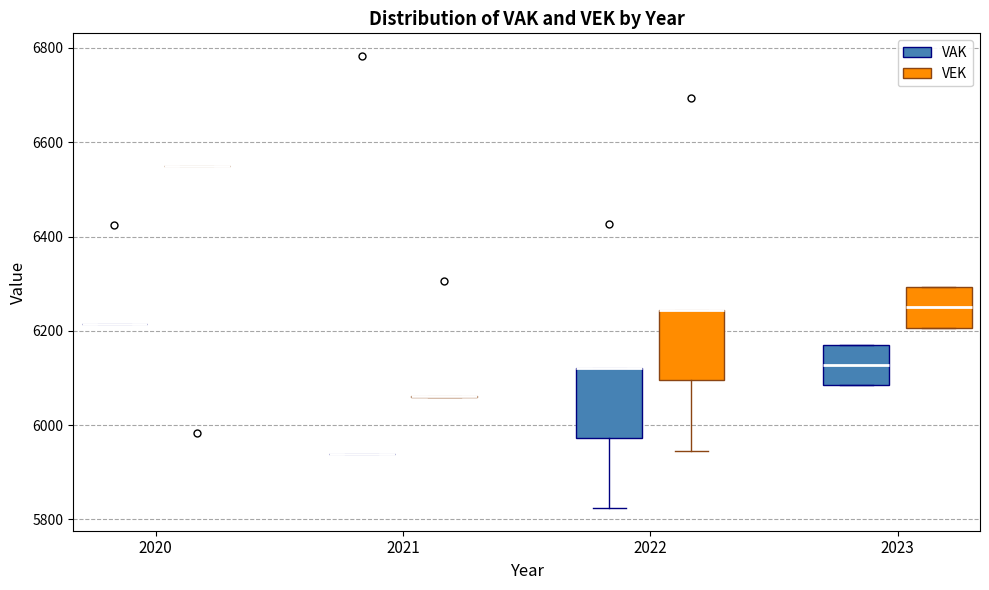

Reading left to right, read every box against the y-axis: the position of its median line, the range the box covers, and the ends of its whiskers. The values are not printed on the chart, so give them approximately, as read against the axis.

2020 (VAK): box collapsed to a line at 6220, whiskers 6220 to 6220
2020 (VEK): box collapsed to a line at 6540, whiskers 6540 to 6540
2021 (VAK): box collapsed to a line at 5940, whiskers 5940 to 5940
2021 (VEK): box collapsed to a line at 6060, whiskers 6060 to 6060
2022 (VAK): median 6120 (drawn on the box's upper edge), box 5980 to 6120, whiskers 5820 to 6120
2022 (VEK): median 6240 (drawn on the box's upper edge), box 6100 to 6240, whiskers 5940 to 6240
2023 (VAK): median 6120, box 6080 to 6180, whiskers 6080 to 6180
2023 (VEK): median 6260, box 6200 to 6300, whiskers 6200 to 6300